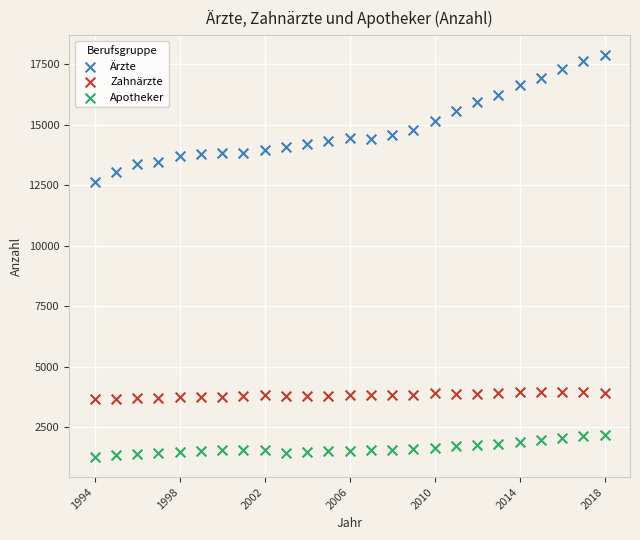

Across all data points, what is the range of X values (max minus min)?

24